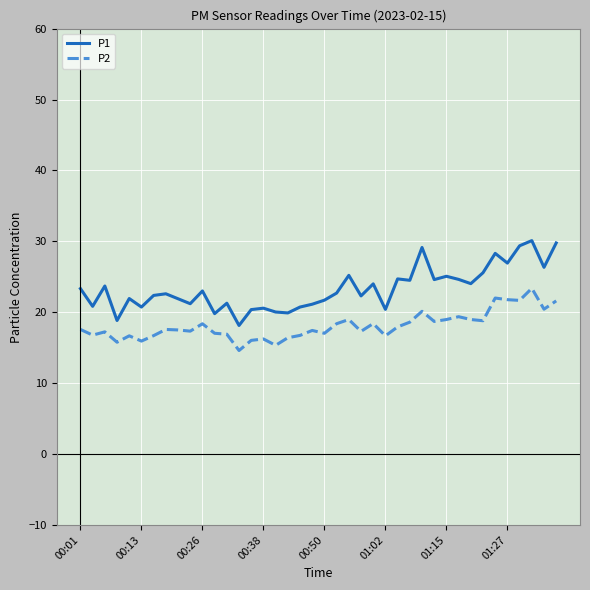

Which series has the widest spread of values?

P1